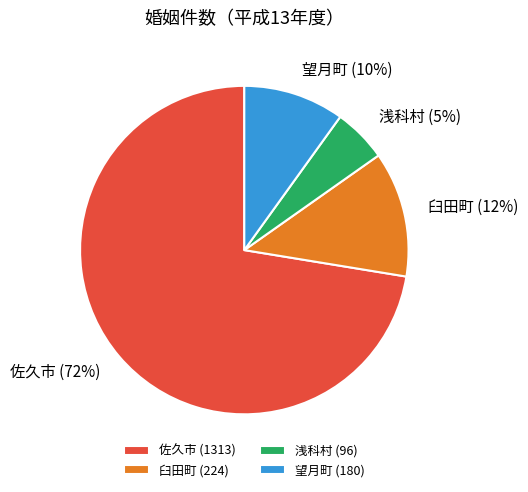

How many slices are in this pie chart?

4